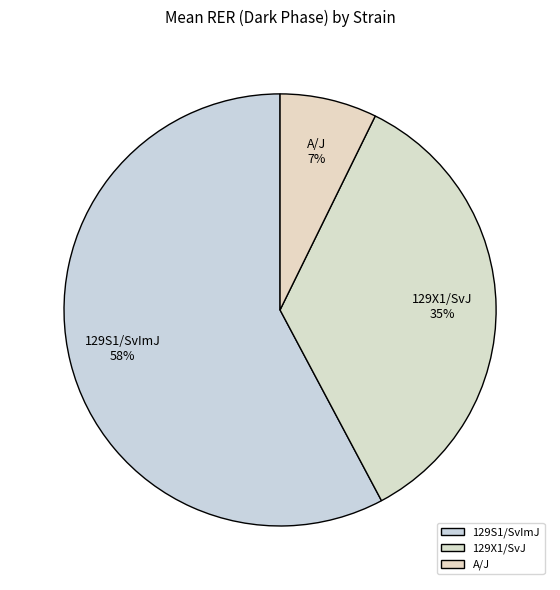

Which slice is the smallest?

A/J